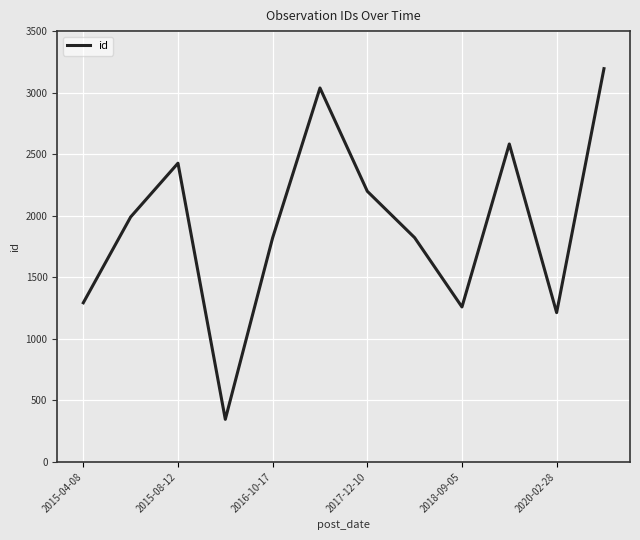

What is the maximum value shown in the chart?

3195